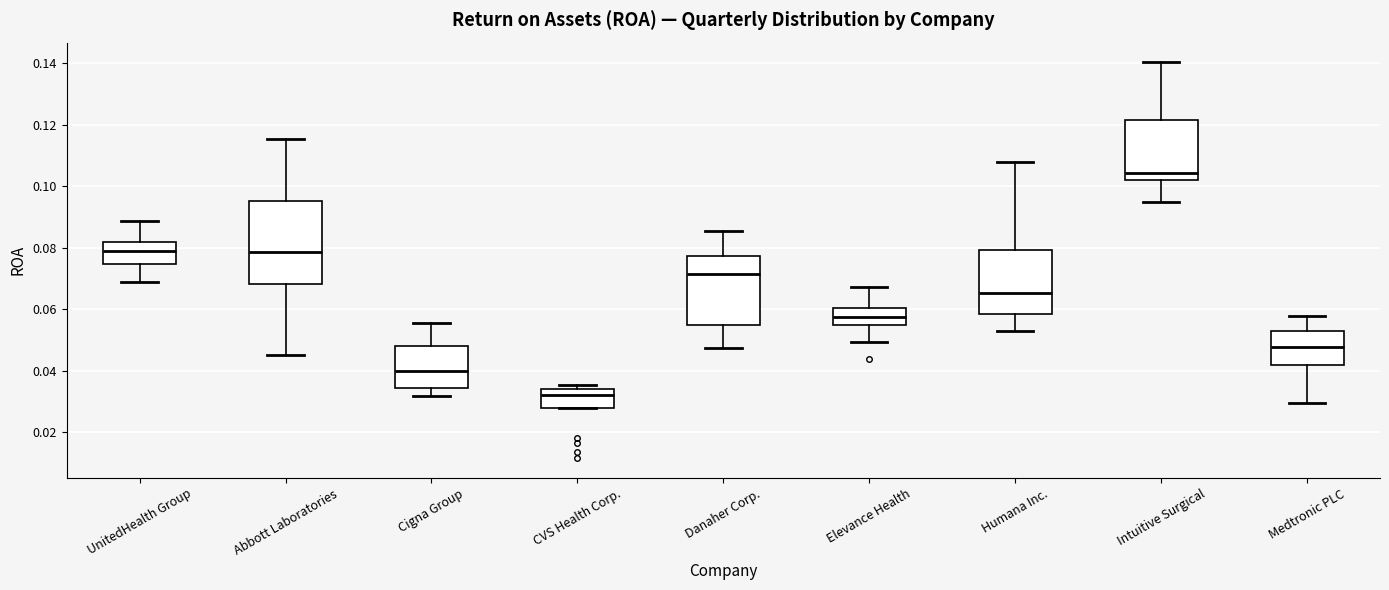

Which box is the tallest, from its lower edge to its upper edge?

Abbott Laboratories